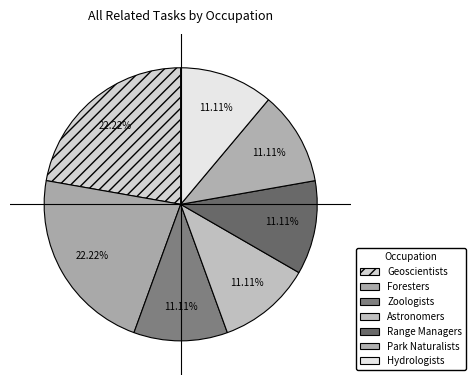

Count the number of slices in the pie.

7